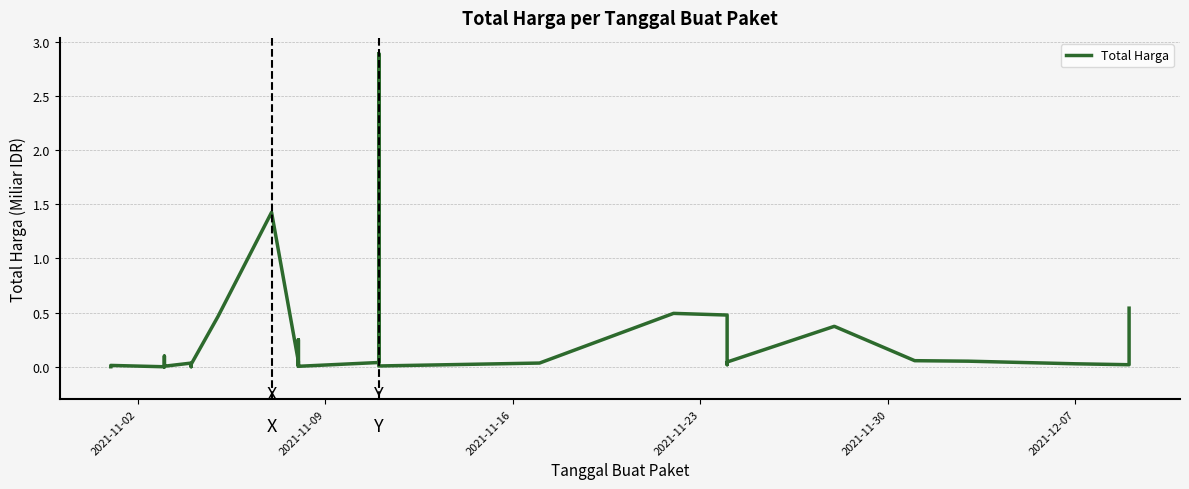

Reading left to right, transcribe all the data shown in this chart.

0.0	0.0	0.0	0.1	0.0	0.0	0.0	0.0	0.0	0.0	0.0	0.0	0.0	0.0	0.5	1.4	0.0	0.0	0.0	0.3	0.0	0.0	2.9	0.0	0.0	0.5	0.5	0.0	0.0	0.4	0.1	0.1	0.0	0.0	0.5